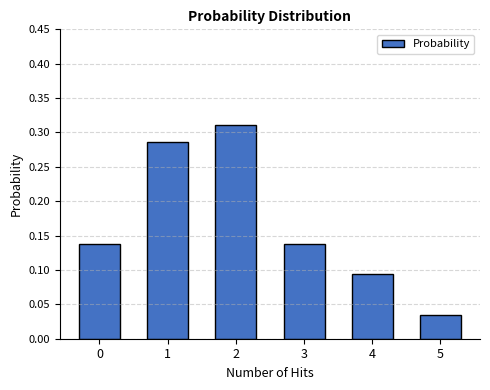

The value at 0 is 0.2. True or false?

False